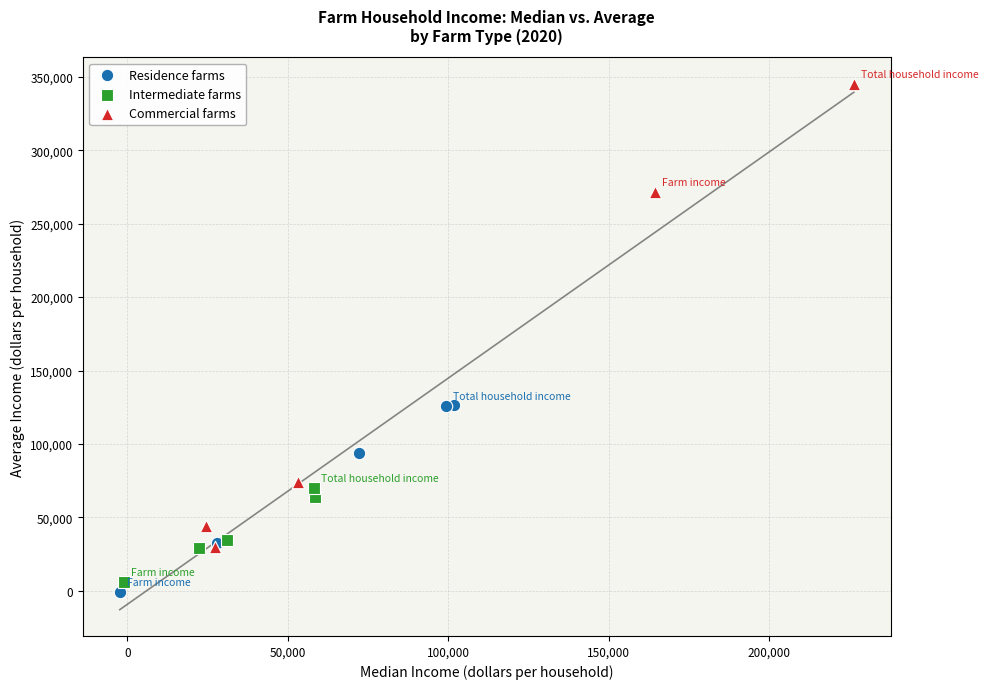

What are all the series names shown in the legend?

Residence farms, Intermediate farms, Commercial farms